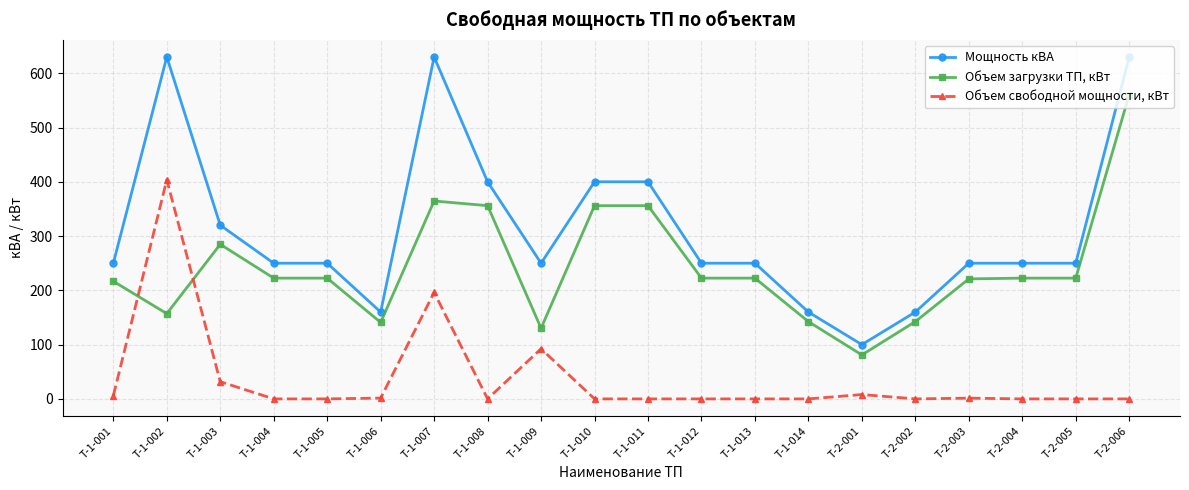

List the series in order of their peak value, highest first.

Мощность кВА, Объем загрузки ТП, кВт, Объем свободной мощности, кВт